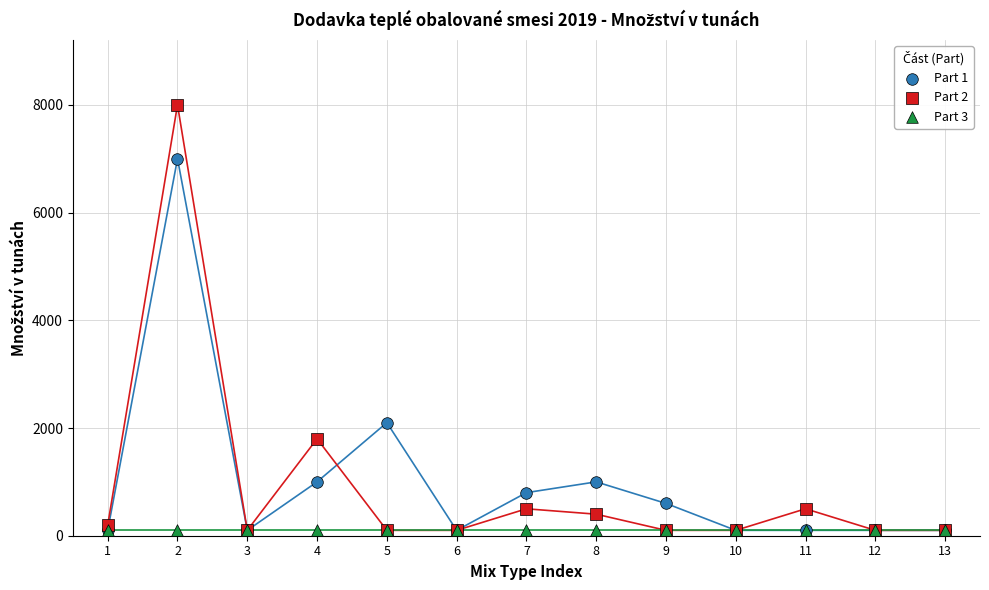

Across all series, what Y value is closest to 4050?

2100